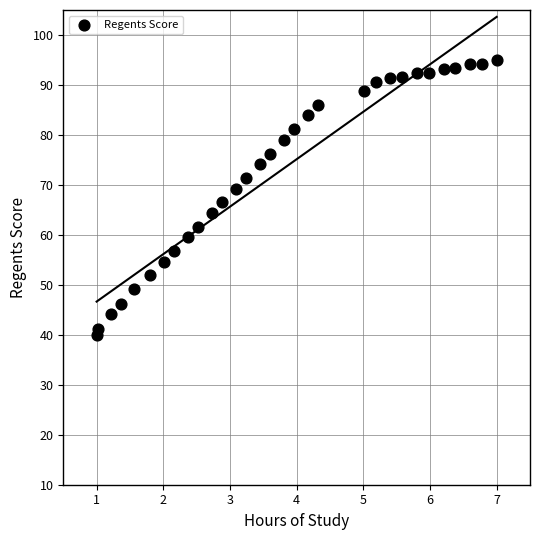

What is the range of X values (max minus min)?

6.0